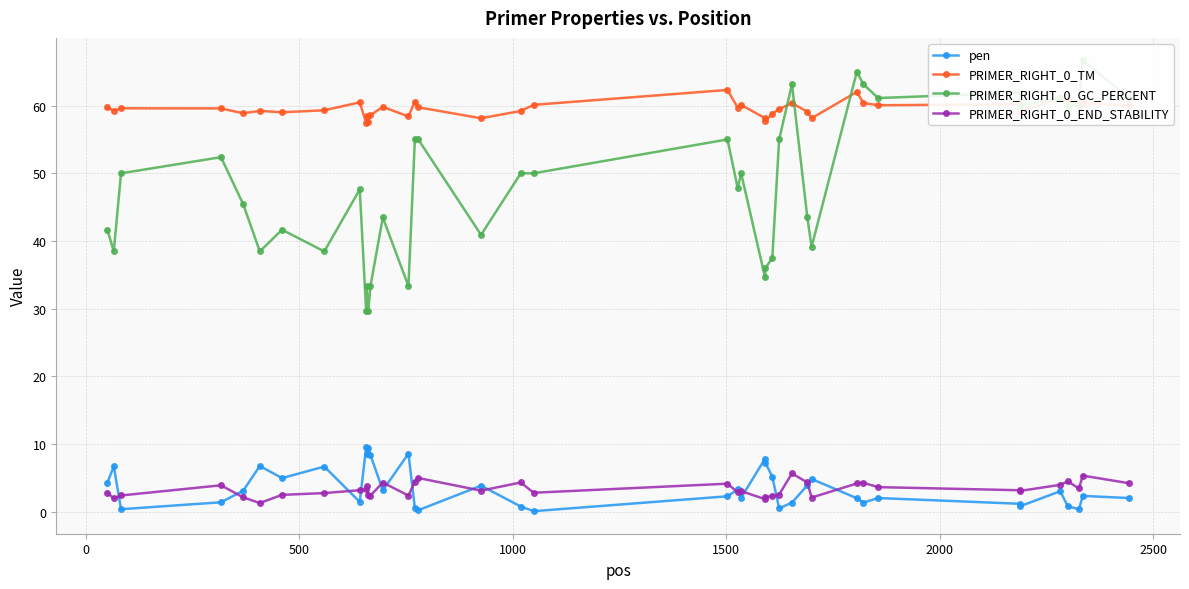

What is the value of the PRIMER_RIGHT_0_TM point at the 20th from the left?

60.1